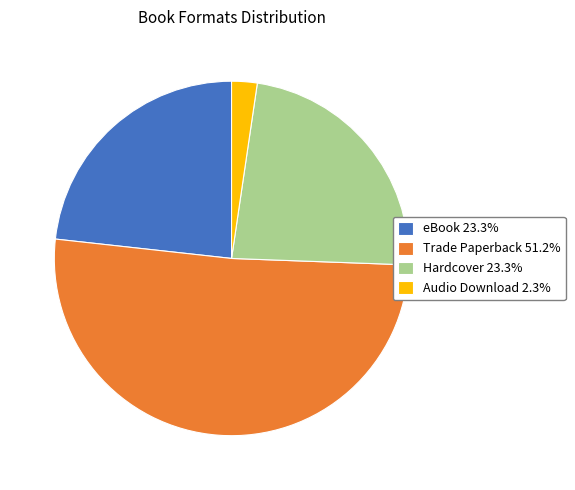

Is there any slice that represents more than half of the pie?

Yes